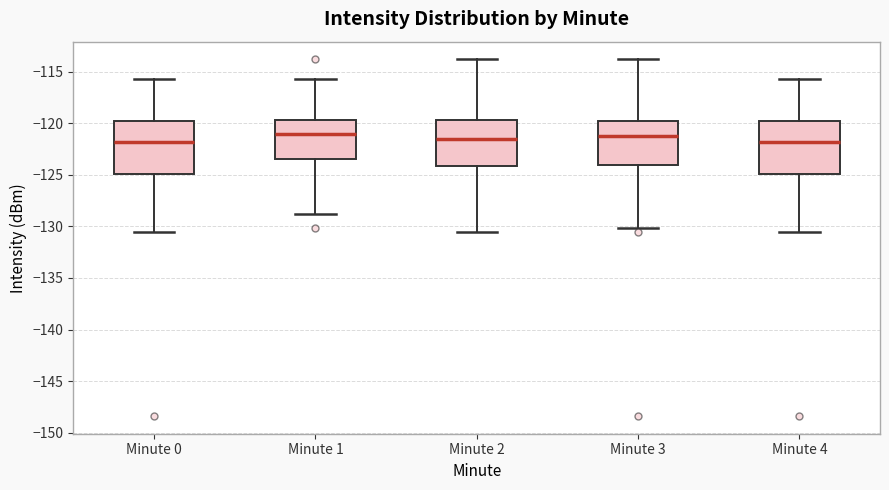

Reading left to right, read every box against the y-axis: the position of its median line, the range the box covers, and the ends of its whiskers. The values are not printed on the chart, so give them approximately, as read against the axis.

Minute 0: median -122.0, box -125.0 to -120.0, whiskers -130.5 to -115.5
Minute 1: median -121.0, box -123.5 to -119.5, whiskers -129.0 to -115.5
Minute 2: median -121.5, box -124.0 to -119.5, whiskers -130.5 to -114.0
Minute 3: median -121.0, box -124.0 to -120.0, whiskers -130.0 to -114.0
Minute 4: median -122.0, box -125.0 to -120.0, whiskers -130.5 to -115.5